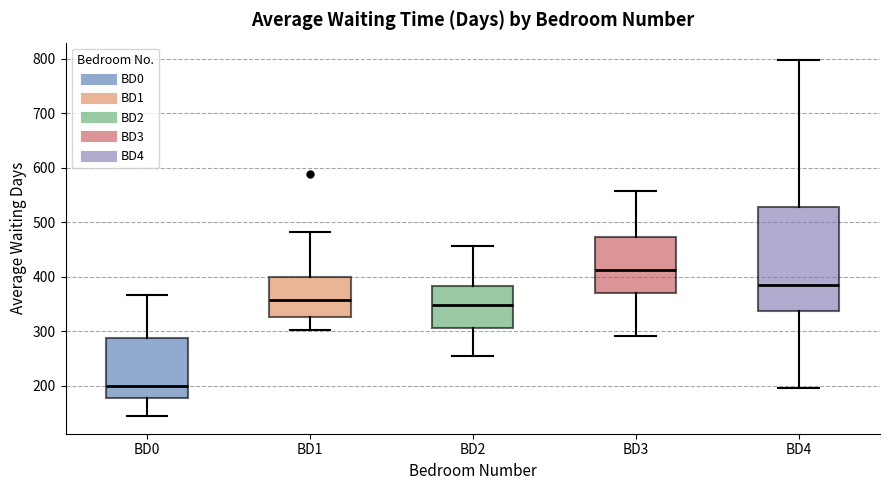

Reading left to right, transcribe this box plot: for each box, give where its median line is, the range the box spans, and where its two whiskers end, as read against the y-axis. The values are not printed on the chart, so give them approximately, as read against the axis.

BD0: median 200, box 180 to 290, whiskers 140 to 370
BD1: median 360, box 330 to 400, whiskers 300 to 480
BD2: median 350, box 310 to 380, whiskers 250 to 460
BD3: median 410, box 370 to 470, whiskers 290 to 560
BD4: median 380, box 340 to 530, whiskers 200 to 800